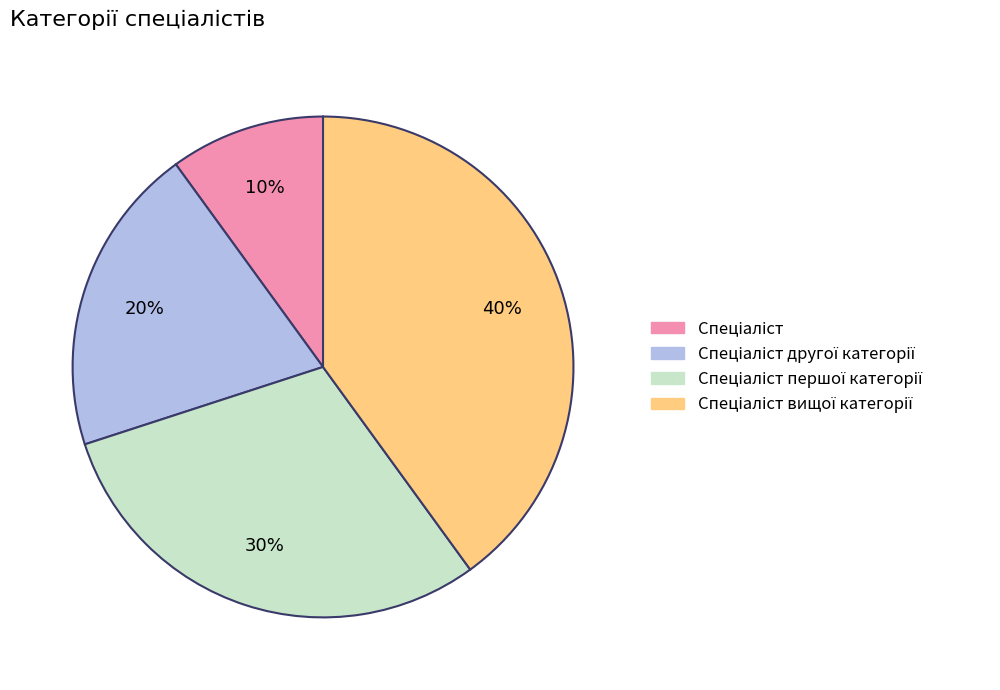

How many slices are in this pie chart?

4